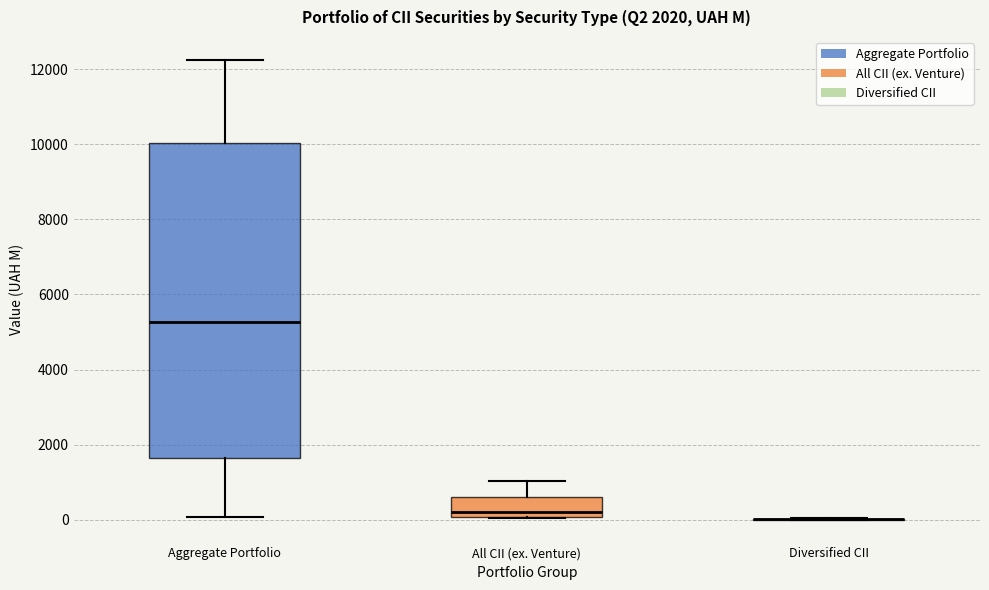

Comparing the boxes themselves (not the whiskers), which one is the tallest?

Aggregate Portfolio